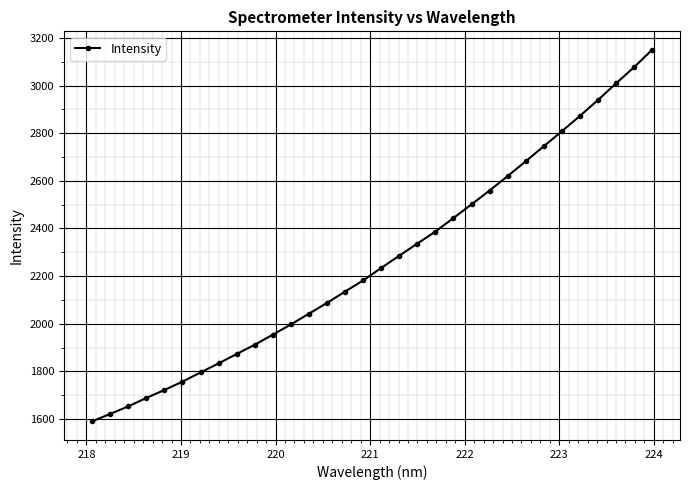

What is the minimum value shown in the chart?

1589.7